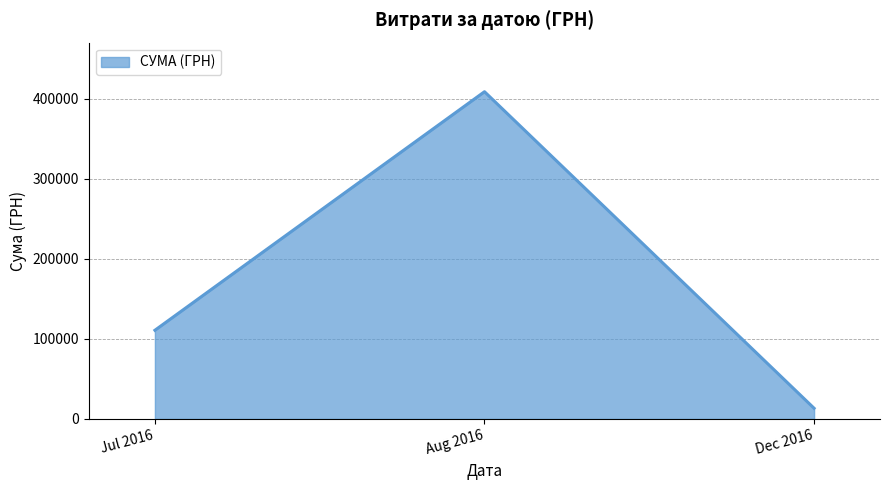

List the labels in order of value, smallest first.

Dec 2016, Jul 2016, Aug 2016